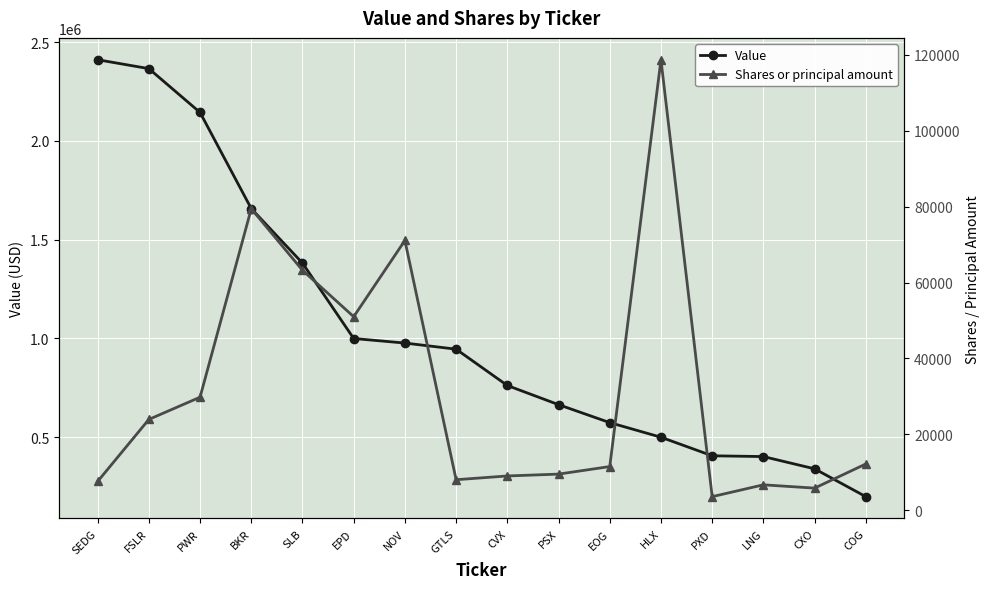

True or false: Value has a value of 499000 at HLX.

True